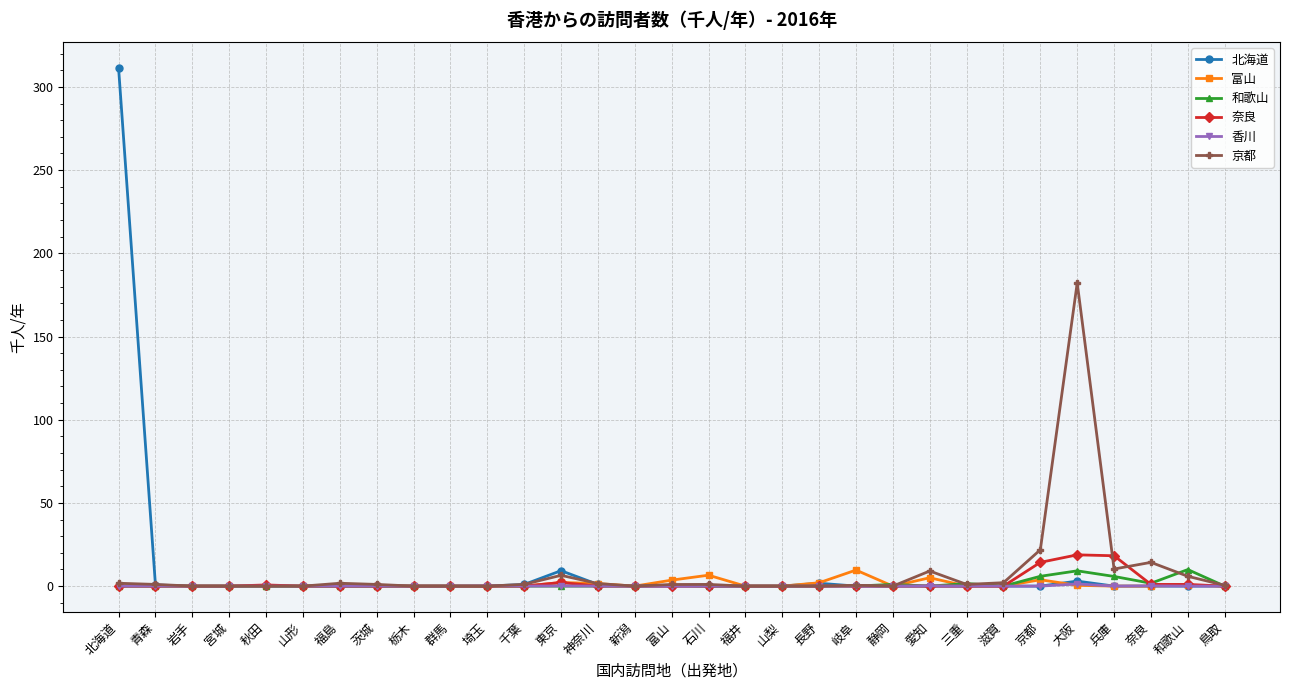

Is it true that 奈良 equals 12.6 at 青森?

False